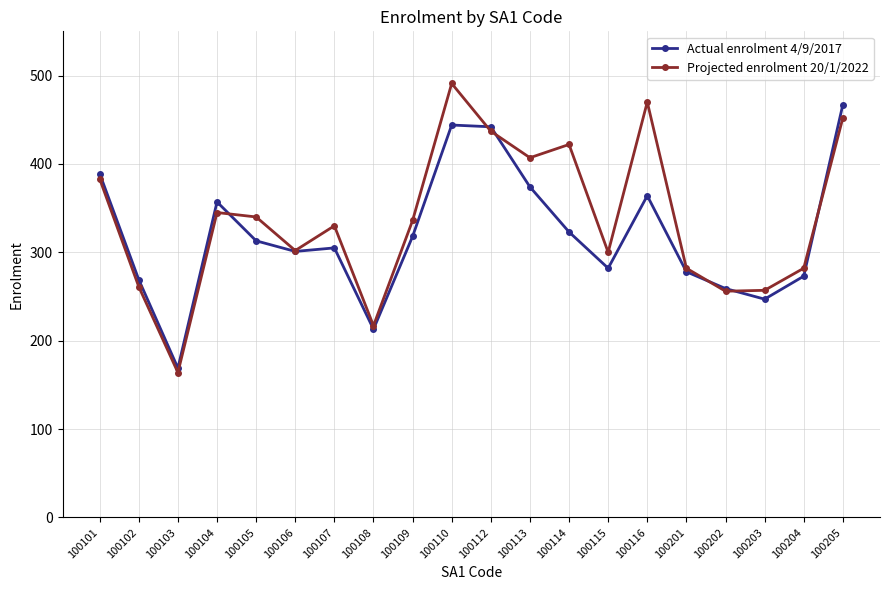

At which category does Projected enrolment 20/1/2022 reach its first local peak?

100104